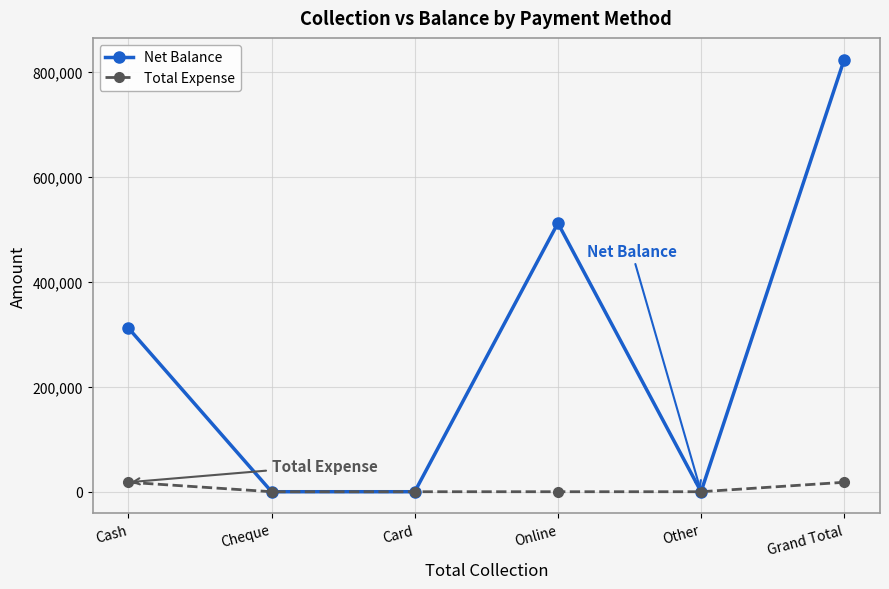

What is the difference between the maximum and second lowest values in the Net Balance series?

823550